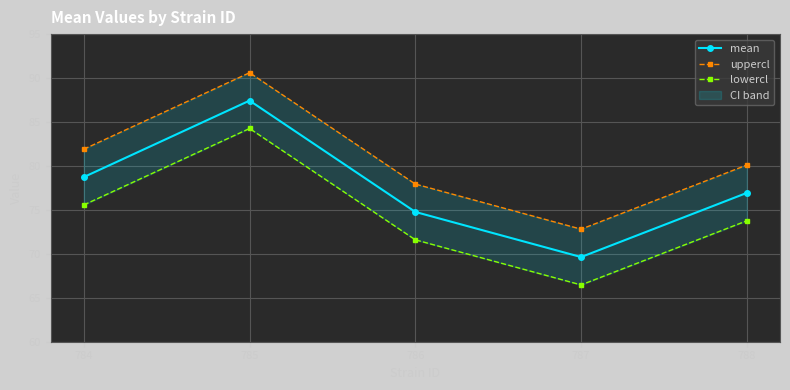

True or false: uppercl has a value of 149.6 at 785.

False